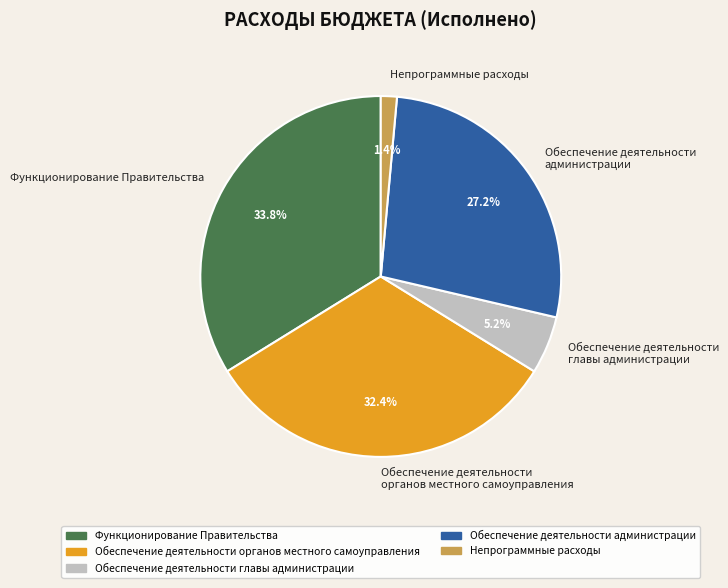

Count the number of slices in the pie.

5